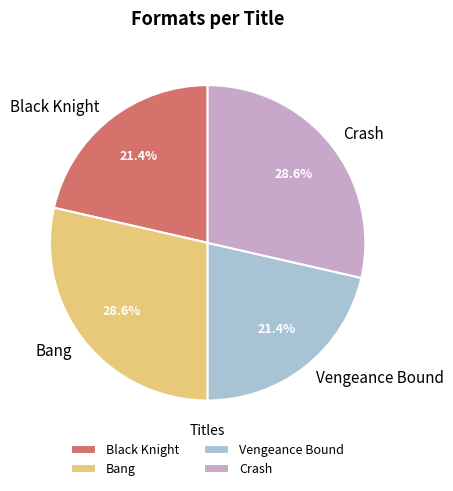

How many slices are in this pie chart?

4